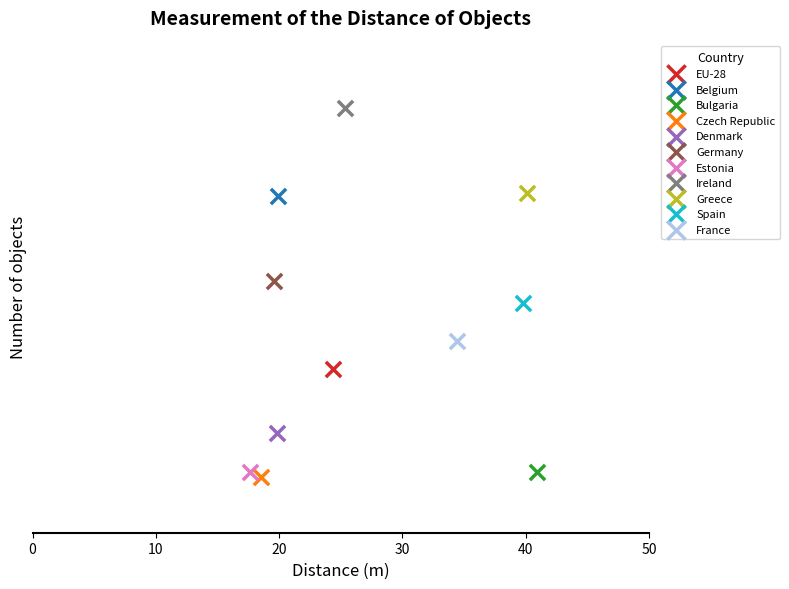

What are all the series names shown in the legend?

EU-28, Belgium, Bulgaria, Czech Republic, Denmark, Germany, Estonia, Ireland, Greece, Spain, France